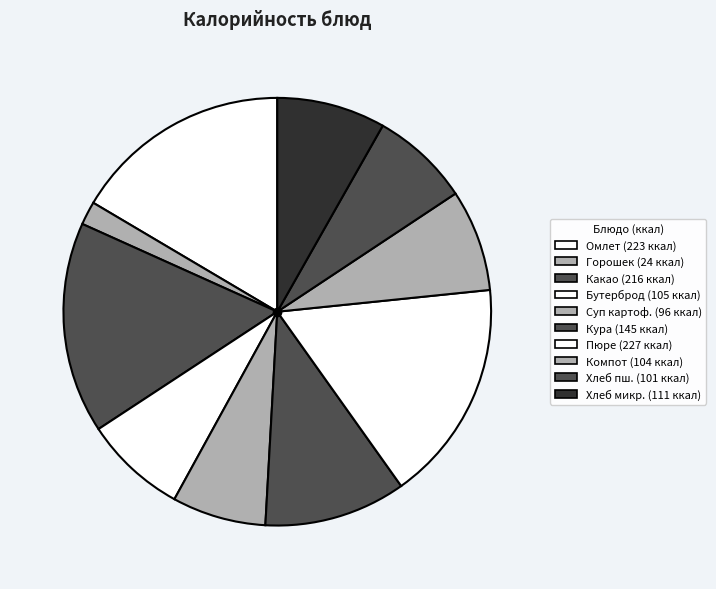

How many segments does this pie chart have?

10